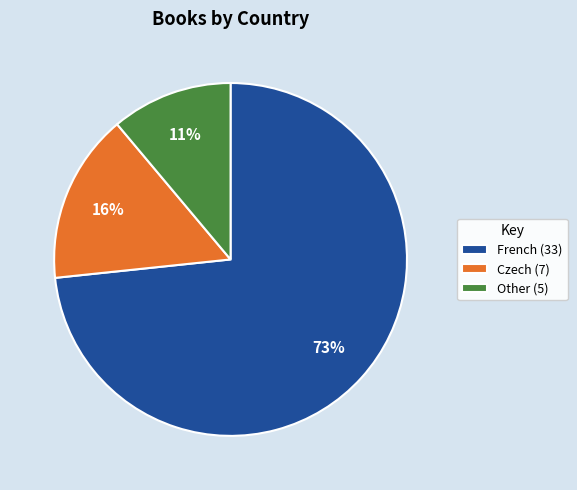

The Other (5) slice represents 26% of the pie. True or false?

False